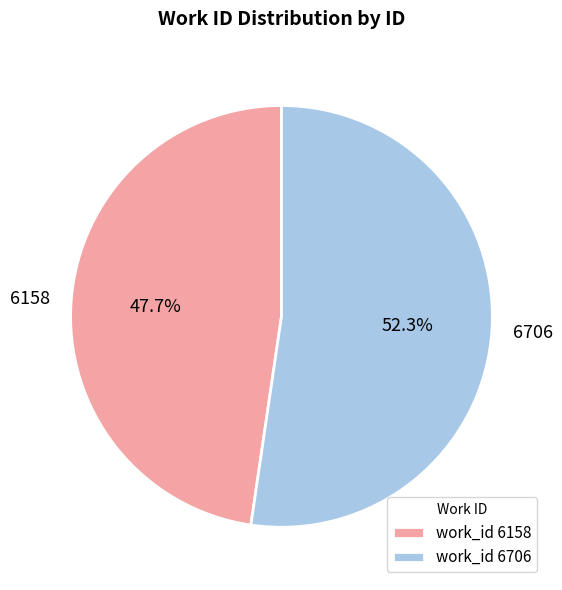

Which has a higher value, 6706 or 6158?

6706